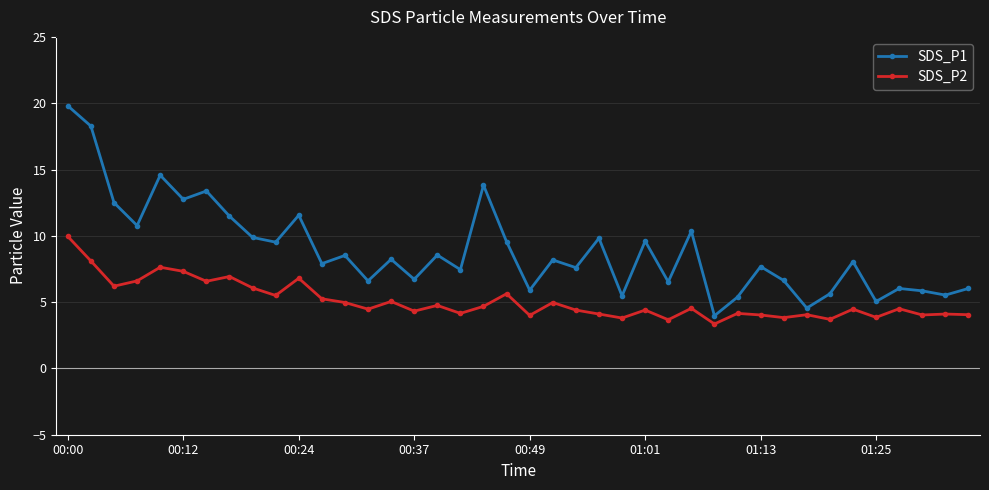

What is the lowest value of the SDS_P1 series?

4.0